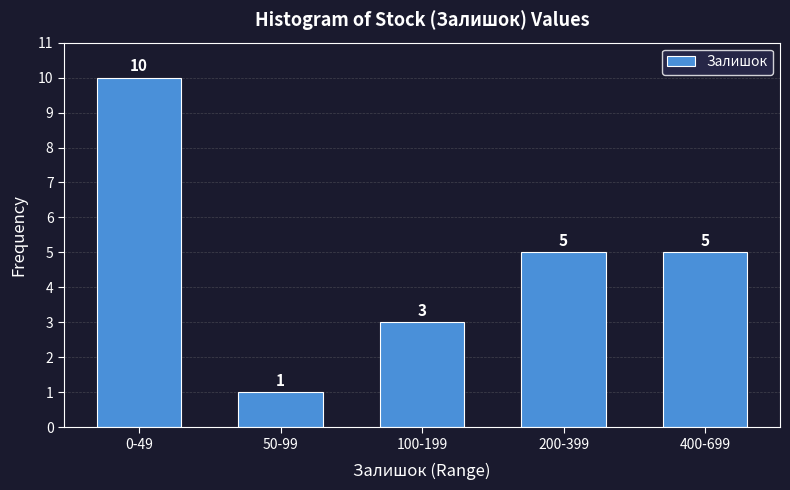

Reading right to left, transcribe all the data shown in this chart.

5	5	3	1	10